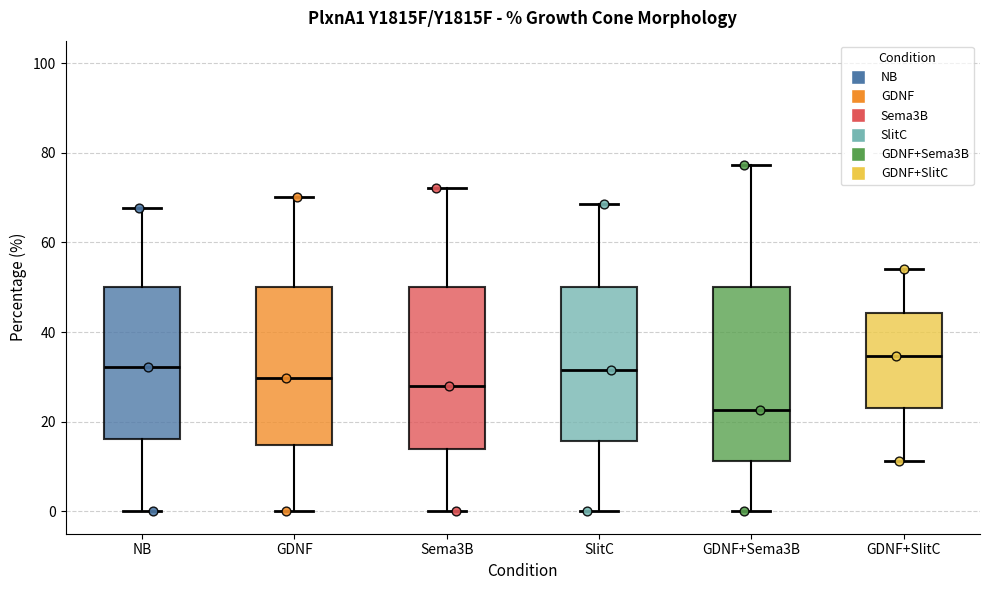

Which box's median line is the highest?

GDNF+SlitC